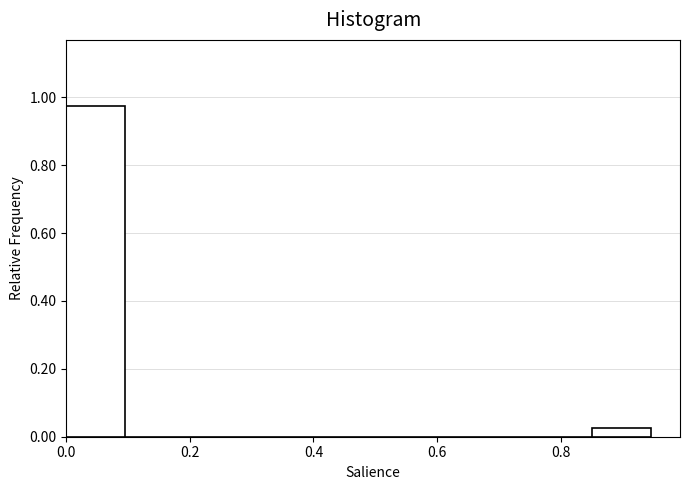

Over which range of the x-axis is the bar tallest?

0.00 to 0.10